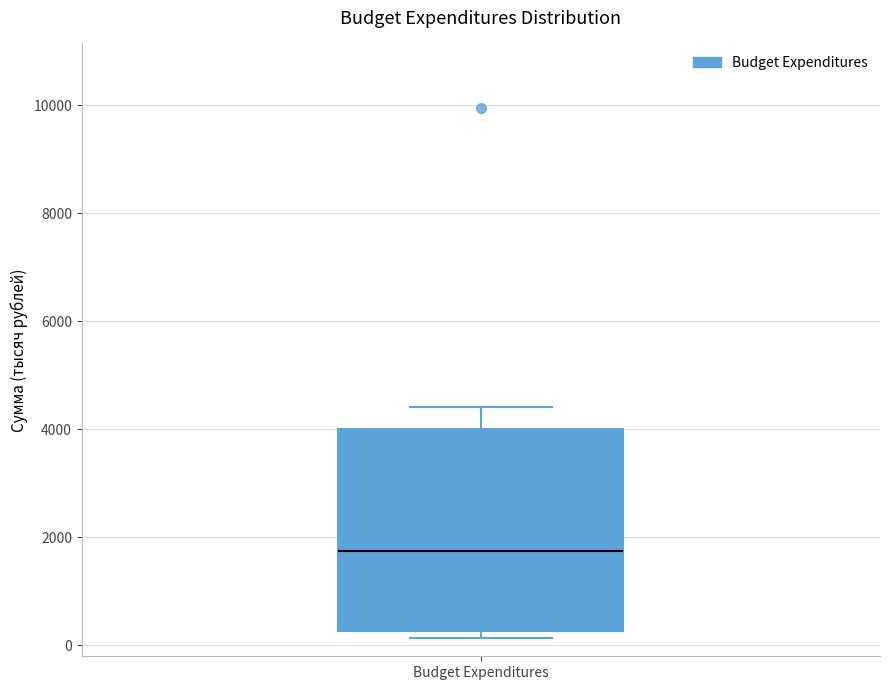

Where is the upper edge of the box for Budget Expenditures on the y-axis? The values are not printed on the chart, so give them approximately, as read against the axis.

4000